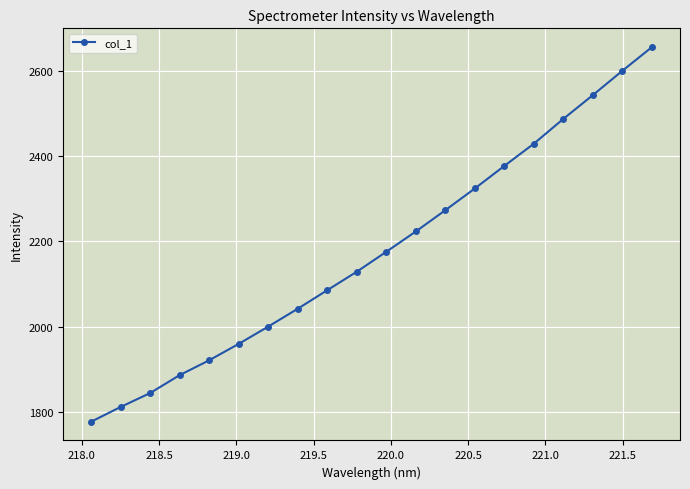

What is the value of the 13th point from the left?

2273.6